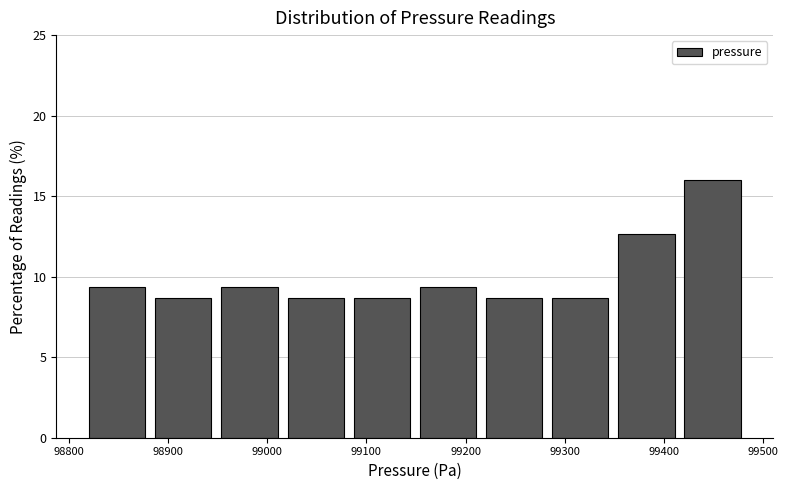

Reading left to right, transcribe this chart: for each bar, give the range it covers on the x-axis and its height. Neither the bar edges nor the heights are printed on the chart, so give them approximately, as read against the axes.

98820 to 98880: 9.5
98880 to 98950: 8.5
98950 to 99020: 9.5
99020 to 99080: 8.5
99080 to 99150: 8.5
99150 to 99220: 9.5
99220 to 99280: 8.5
99280 to 99350: 8.5
99350 to 99420: 12.5
99420 to 99480: 16.0